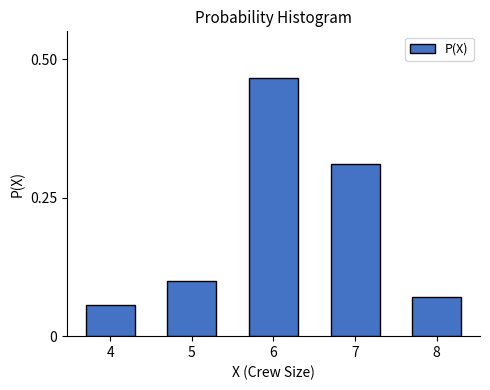

Which has a higher value, 4 or 7?

7